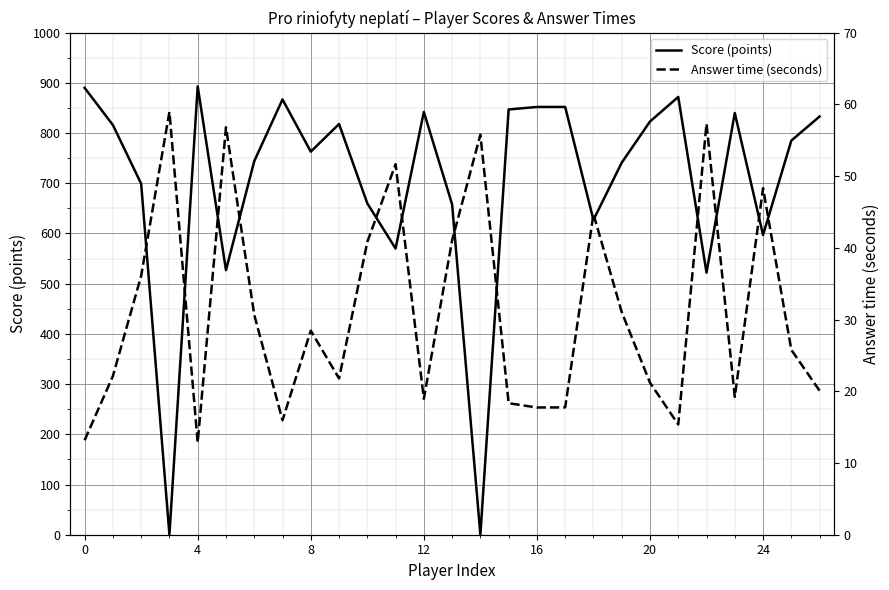

Rank the series at 18 from highest to lowest value.

Score (points), Answer time (seconds)